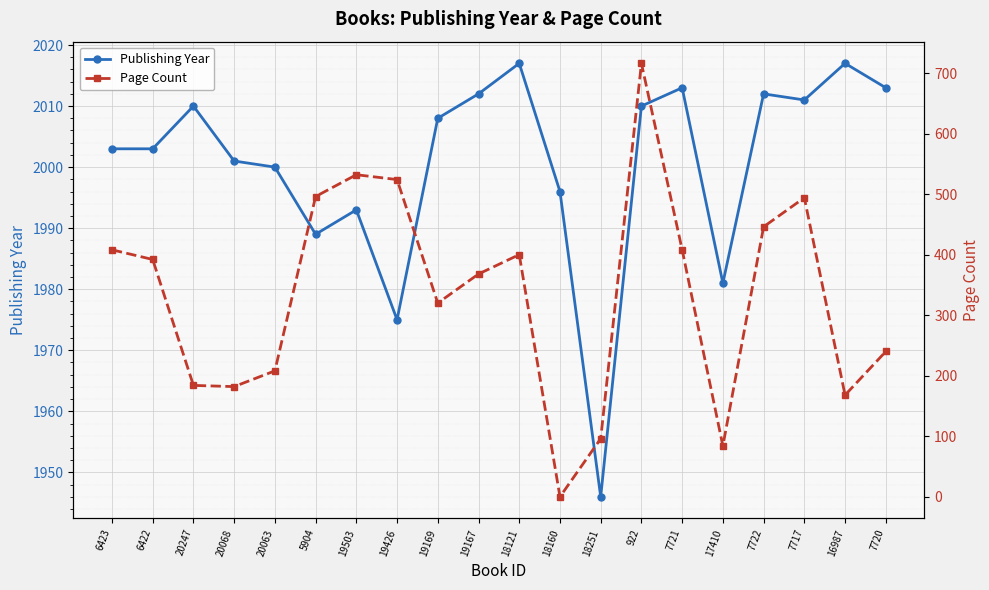

What is the difference between the second highest and second lowest values in the Publishing Year series?

42